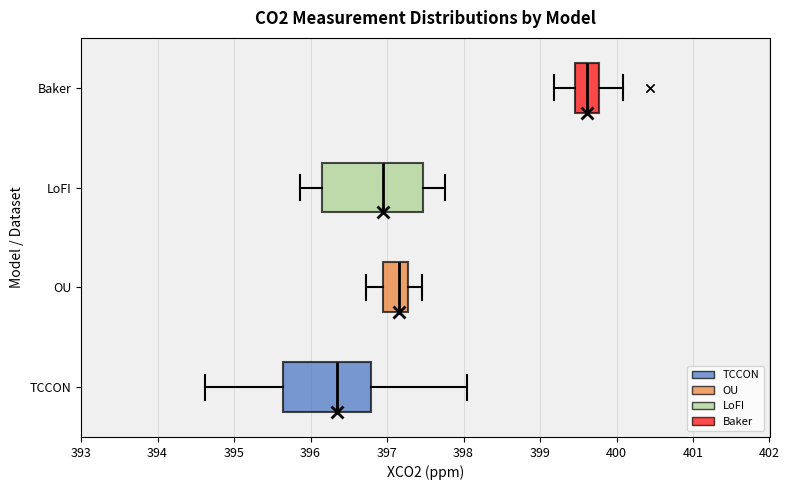

Reading bottom to top, read every box against the x-axis: the position of its median line, the range the box covers, and the ends of its whiskers. The values are not printed on the chart, so give them approximately, as read against the axis.

TCCON: median 396.3, box 395.6 to 396.8, whiskers 394.6 to 398.1
OU: median 397.2, box 396.9 to 397.3, whiskers 396.7 to 397.5
LoFI: median 396.9, box 396.2 to 397.5, whiskers 395.9 to 397.8
Baker: median 399.6, box 399.5 to 399.8, whiskers 399.2 to 400.1